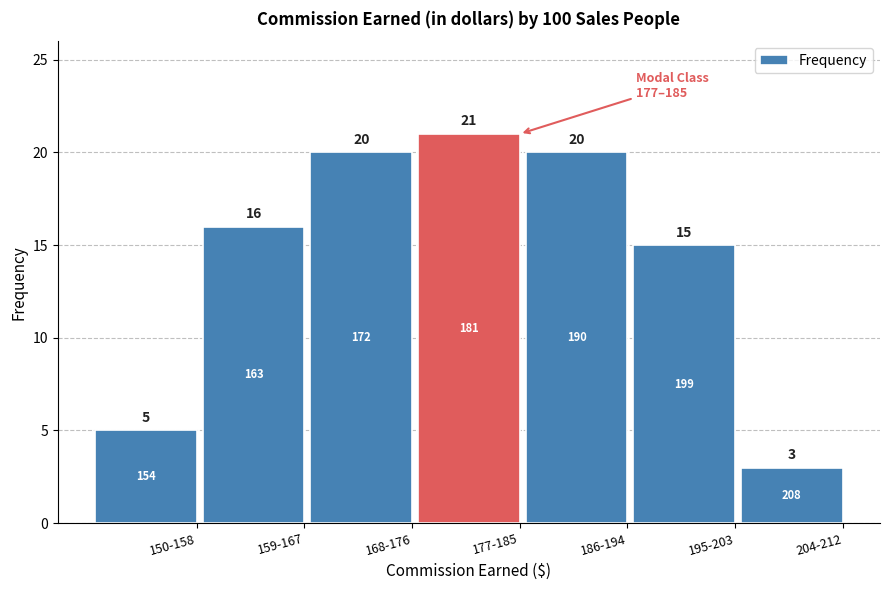

Reading right to left, what are all the values shown in this chart?

204-212=3	195-203=15	186-194=20	177-185=21	168-176=20	159-167=16	150-158=5